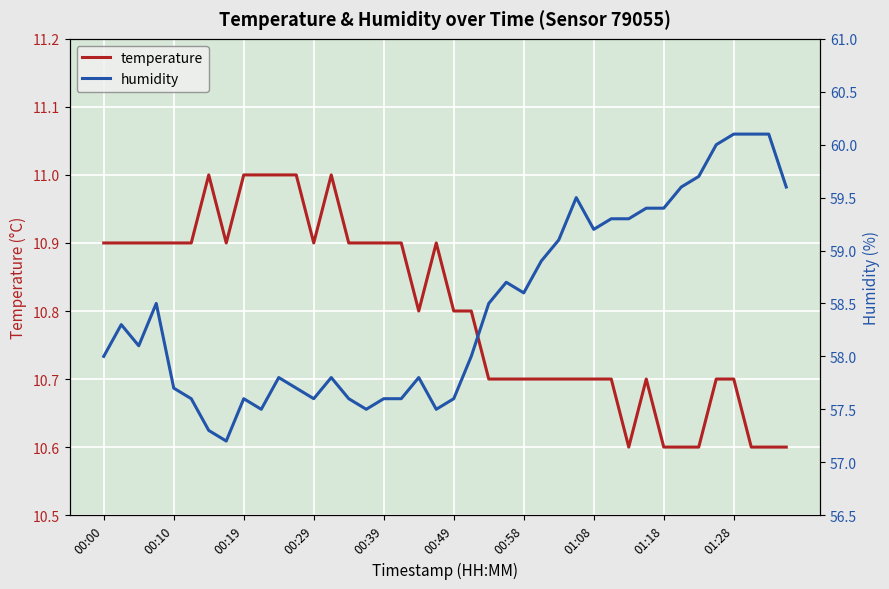

What position from the right is 30?

10